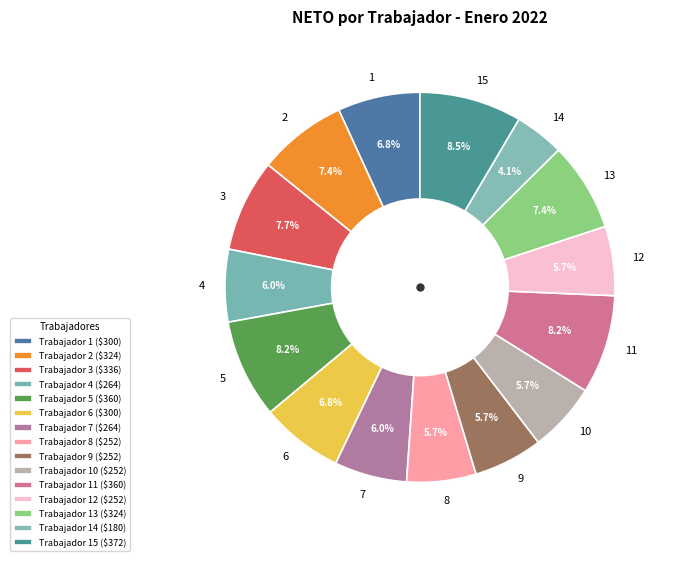

To the nearest percent, what portion does 1 represent?

7%